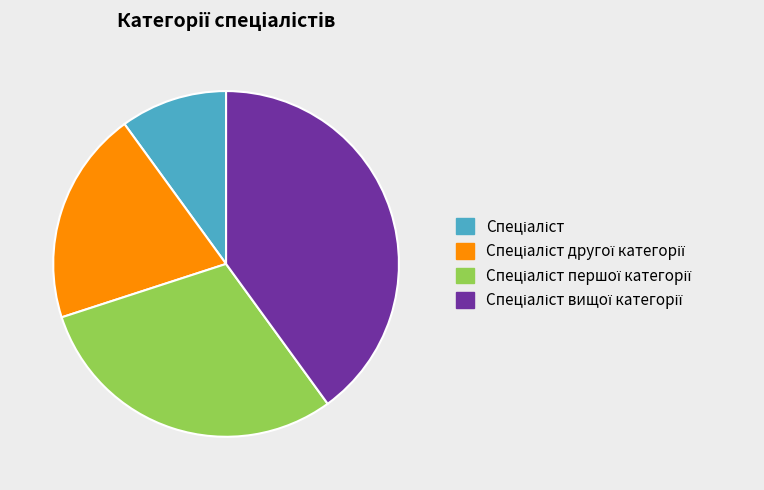

Is there a majority slice in this chart?

No